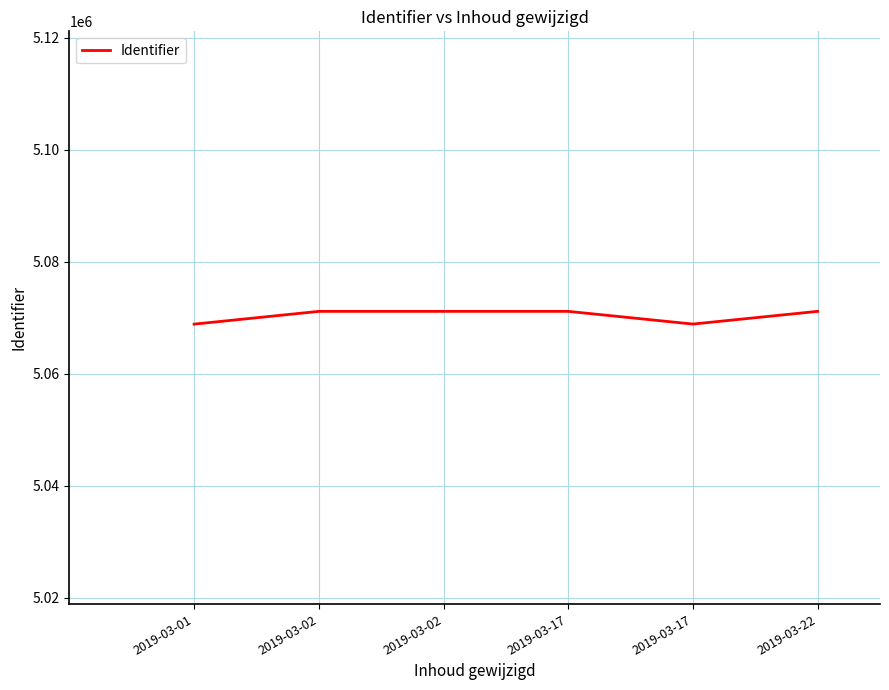

Which has a higher value, 2019-03-17 or 2019-03-22?

2019-03-22